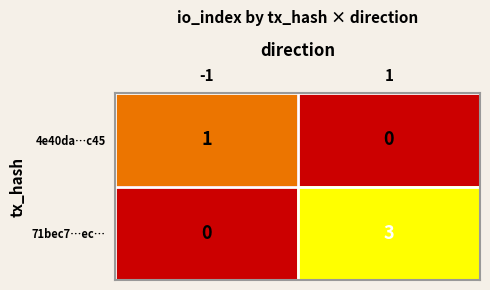

What is the maximum value for 71bec7…ec…?

3